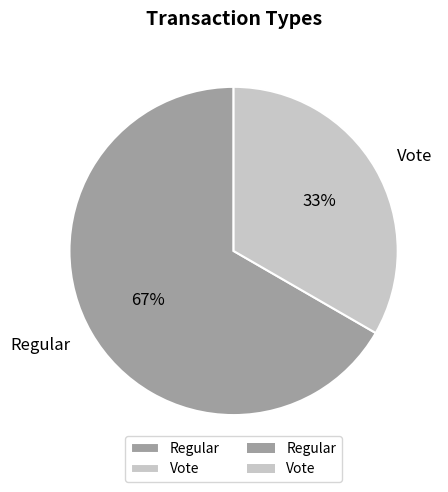

Rank the categories by value from highest to lowest.

Regular, Vote